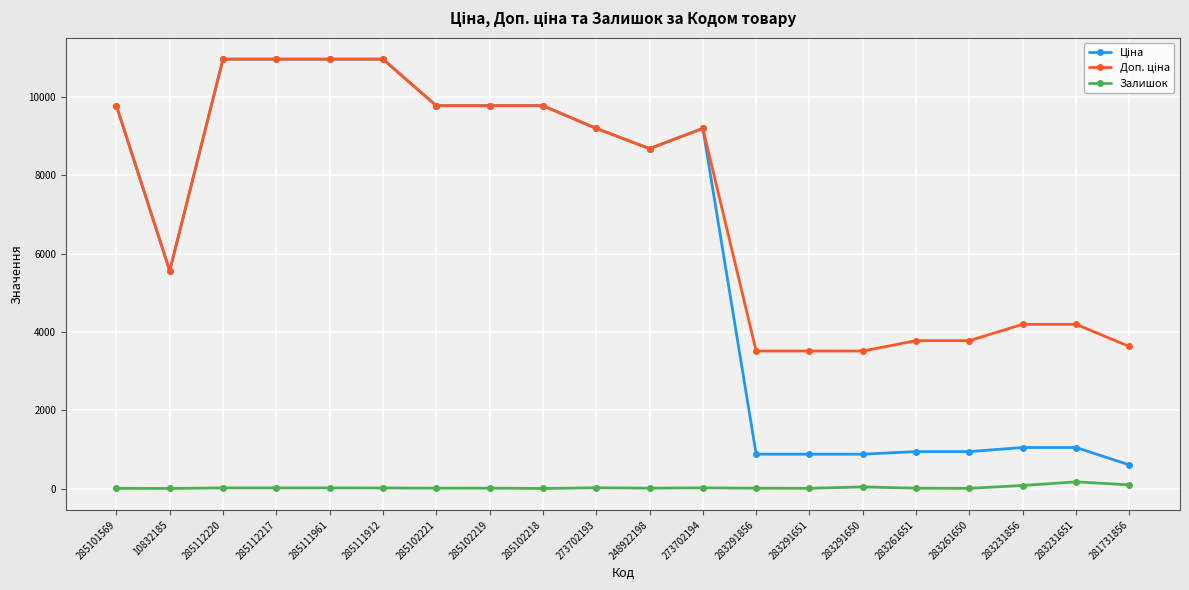

What is the minimum value shown in the chart?

3.0